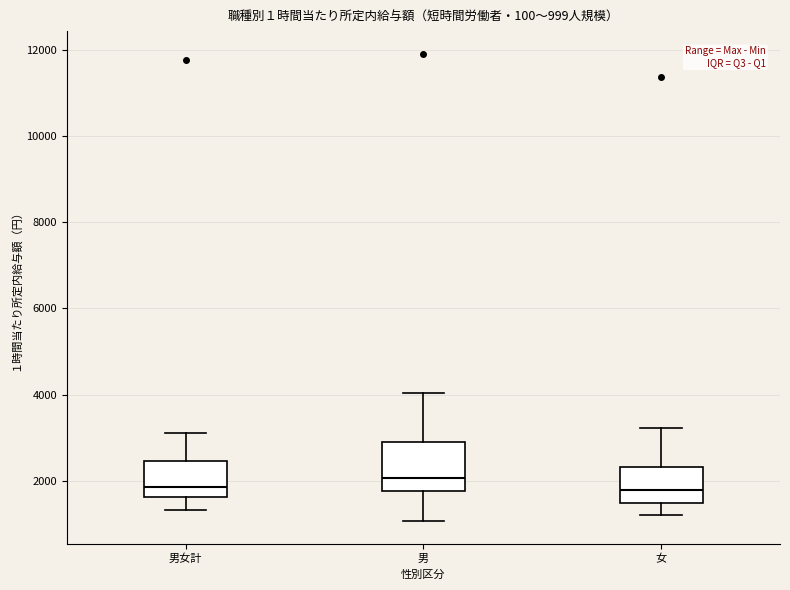

Comparing the boxes themselves (not the whiskers), which one is the tallest?

男